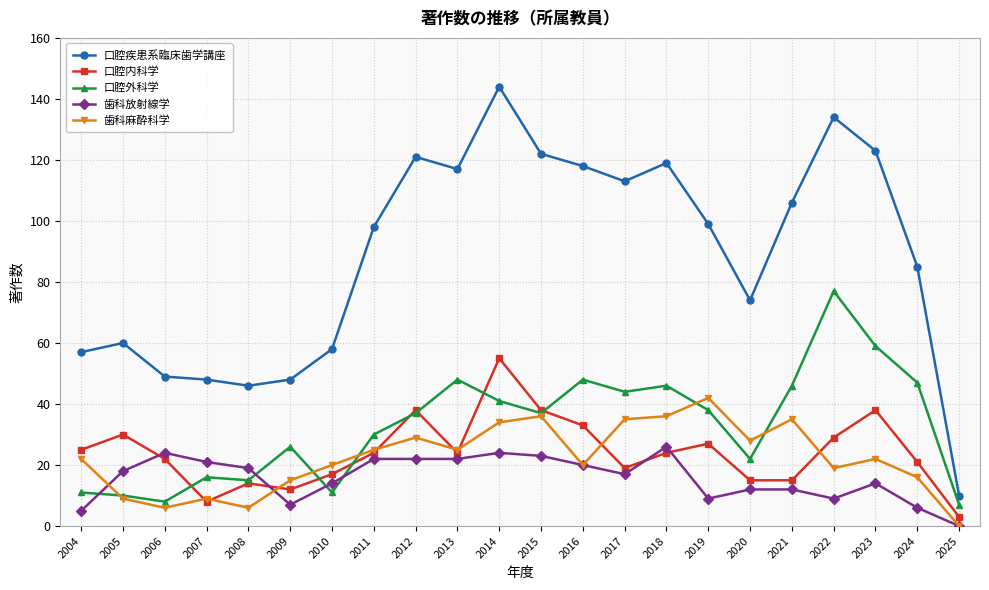

At 2020, list the series in order from largest to smallest.

口腔疾患系臨床歯学講座, 歯科麻酔科学, 口腔外科学, 口腔内科学, 歯科放射線学